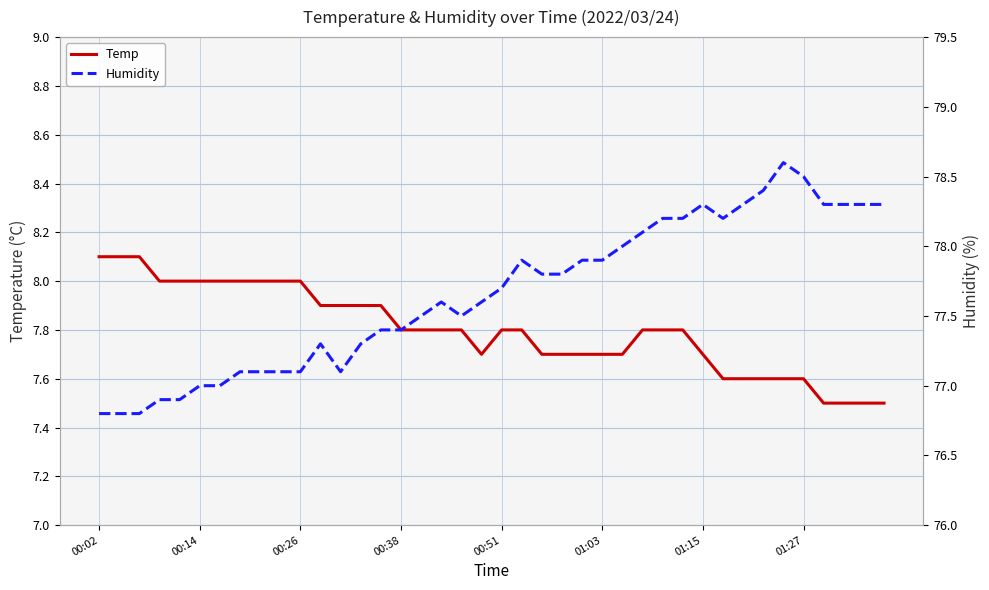

Rank the series by their maximum value, from highest to lowest.

Humidity, Temp